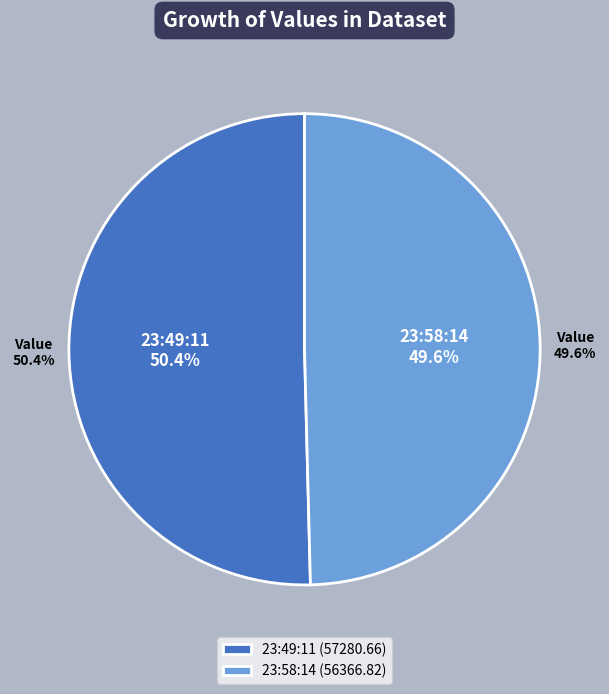

Which slice is the largest?

2023-04-28T23:49:11.897Z